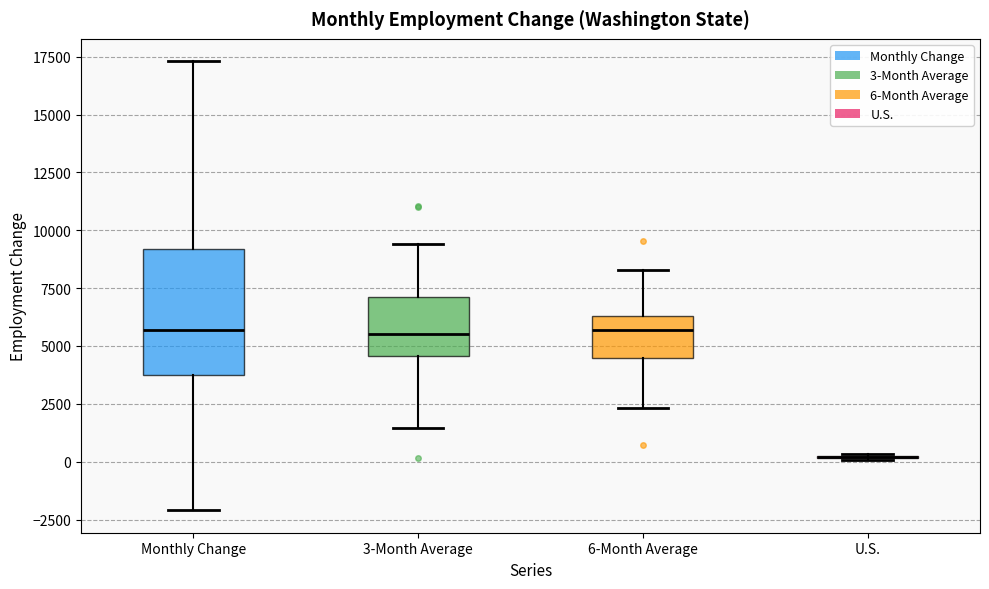

Reading left to right, read every box against the y-axis: the position of its median line, the range the box covers, and the ends of its whiskers. The values are not printed on the chart, so give them approximately, as read against the axis.

Monthly Change: median 5500, box 4000 to 9000, whiskers -2000 to 17500
3-Month Average: median 5500, box 4500 to 7000, whiskers 1500 to 9500
6-Month Average: median 5500, box 4500 to 6500, whiskers 2500 to 8500
U.S.: box collapsed to a line at 0, whiskers 0 to 500